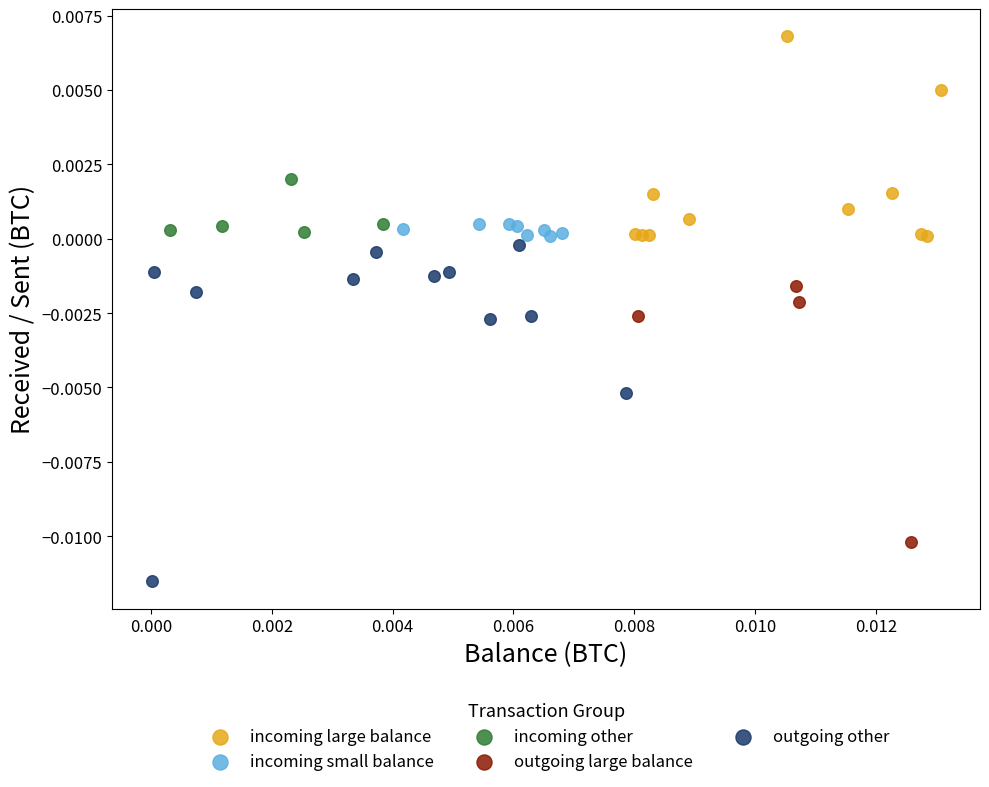

Which series has the widest spread of Y values?

outgoing other